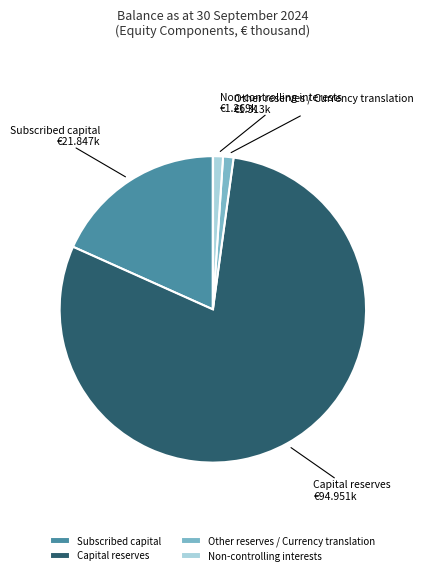

Which has a higher value, Subscribed capital or Capital reserves?

Capital reserves